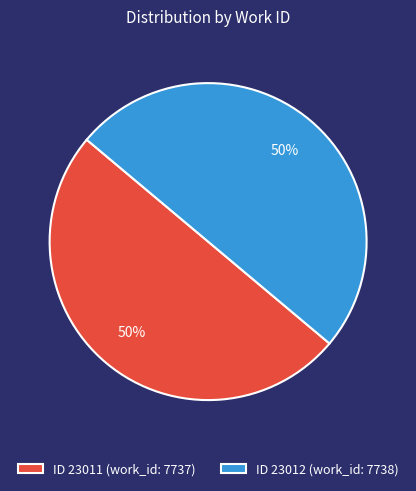

How many segments does this pie chart have?

2